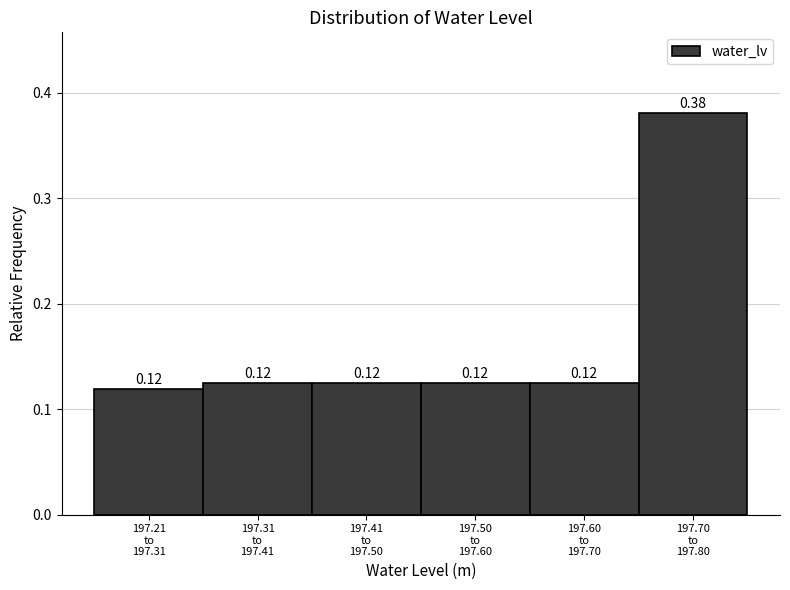

What is the difference between the maximum and minimum values?

0.3